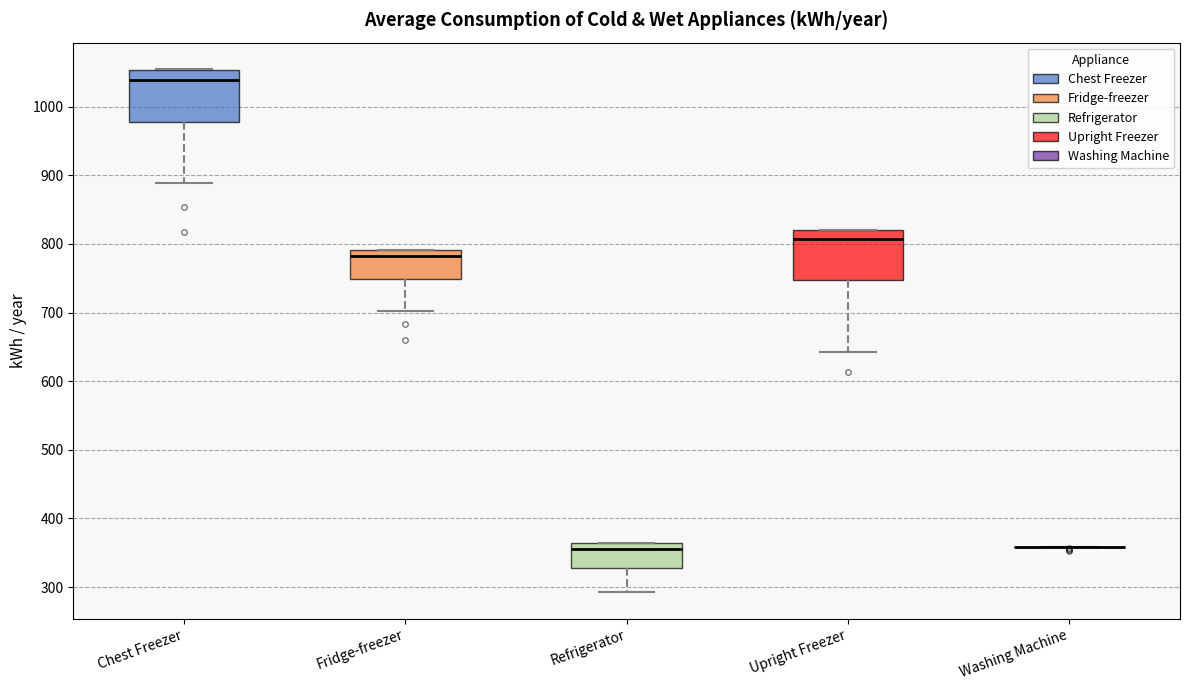

Reading left to right, read every box against the y-axis: the position of its median line, the range the box covers, and the ends of its whiskers. The values are not printed on the chart, so give them approximately, as read against the axis.

Chest Freezer: median 1040, box 980 to 1050, whiskers 890 to 1060
Fridge-freezer: median 780, box 750 to 790, whiskers 700 to 790
Refrigerator: median 360 (just below the box's upper edge), box 330 to 360, whiskers 290 to 360
Upright Freezer: median 810, box 750 to 820, whiskers 640 to 820
Washing Machine: box collapsed to a line at 360, whiskers 360 to 360